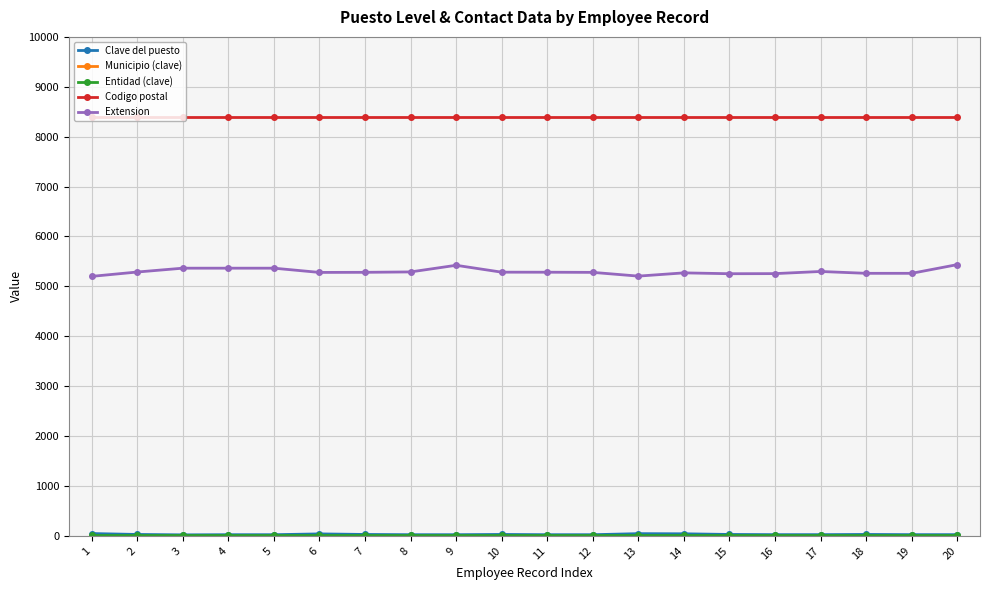

Which series has the largest total across all categories?

Codigo postal